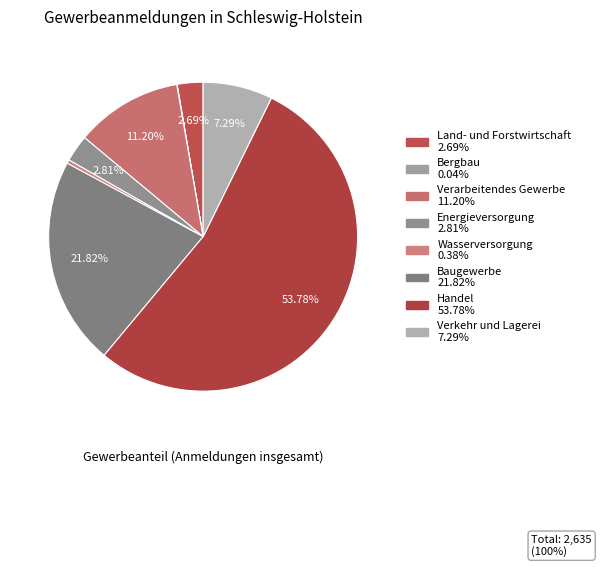

What is the largest slice in the pie chart?

Handel